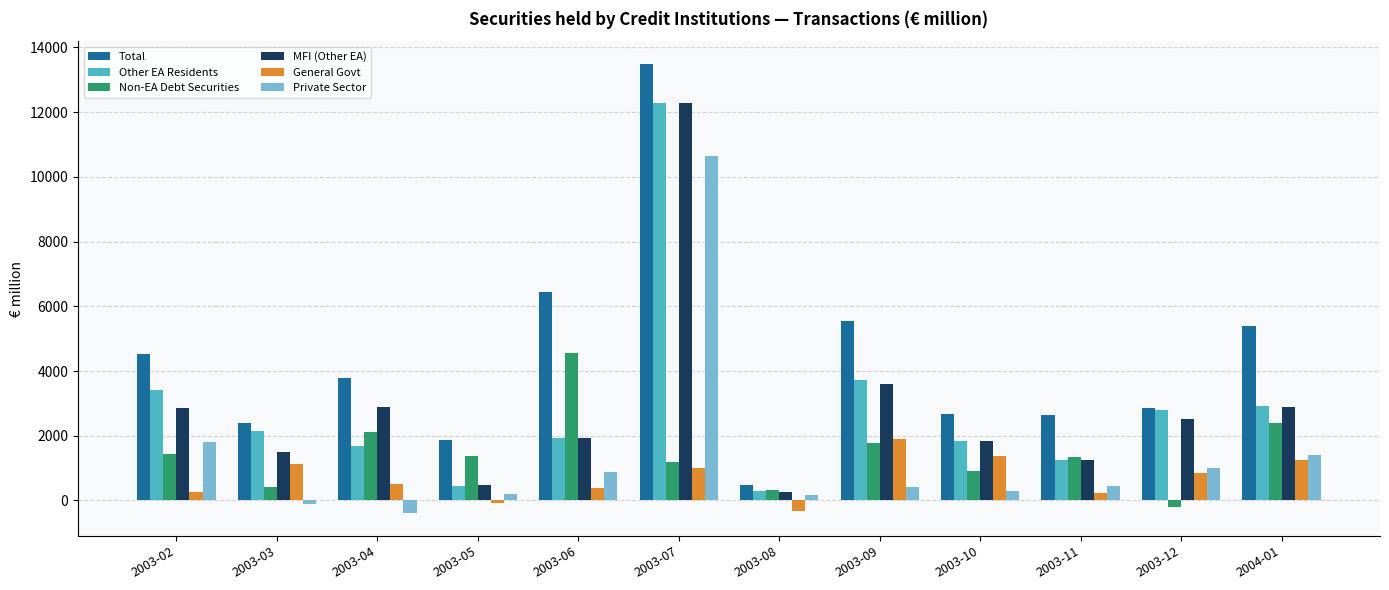

Which series has the widest spread of values?

Total